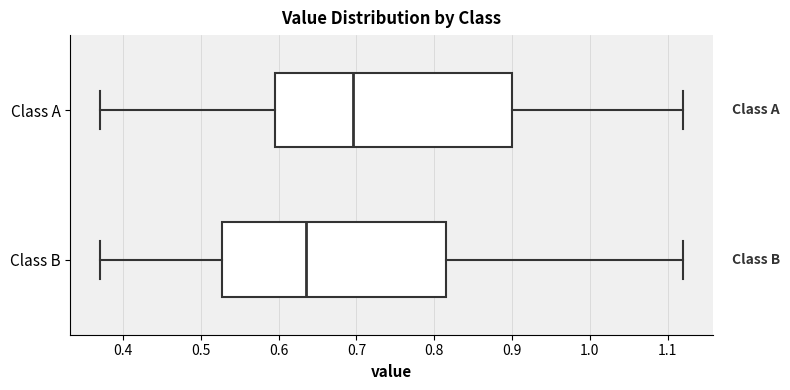

Where does the left whisker of the box for Class B end on the x-axis? The values are not printed on the chart, so give them approximately, as read against the axis.

0.37